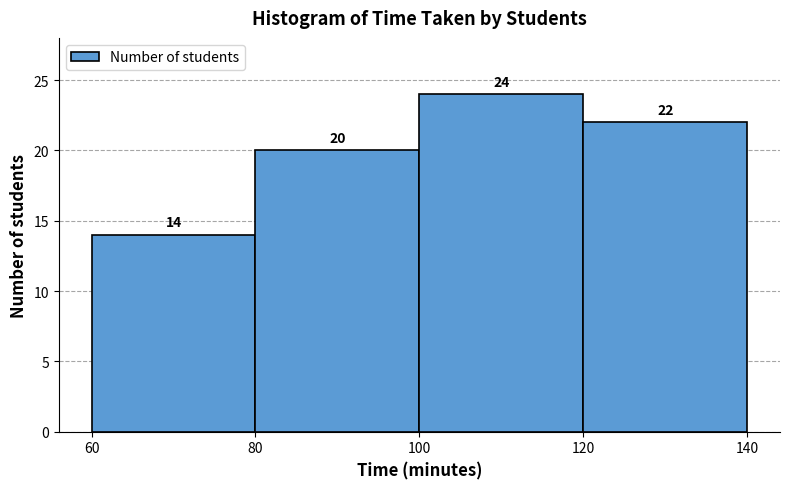

What is the height of the bar covering 60 to 80 on the x-axis?

14